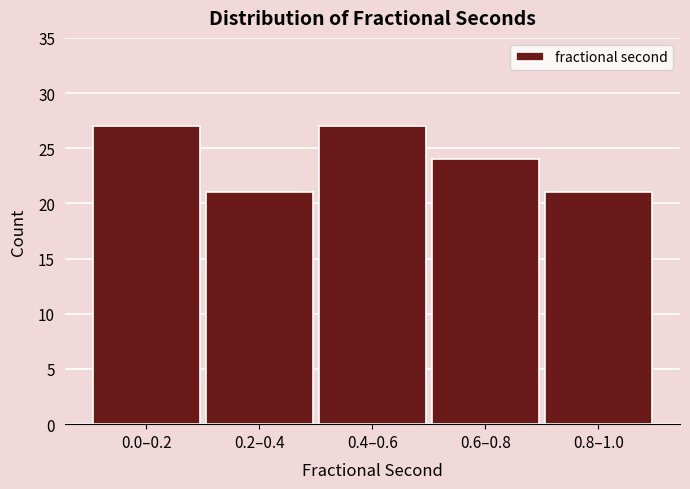

Reading left to right, extract all data points from this chart.

27	21	27	24	21